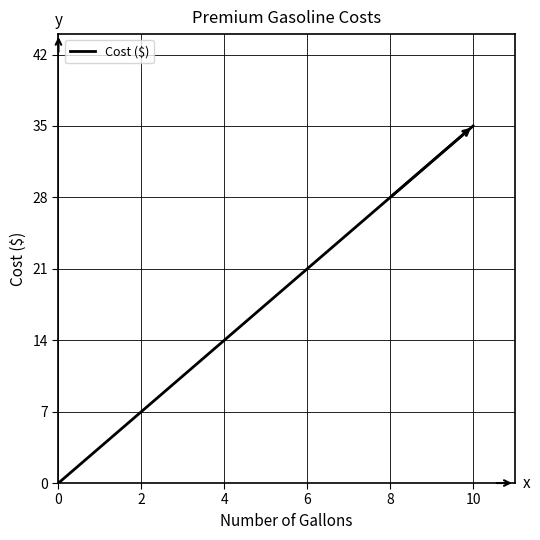

How many positive values are there?

5